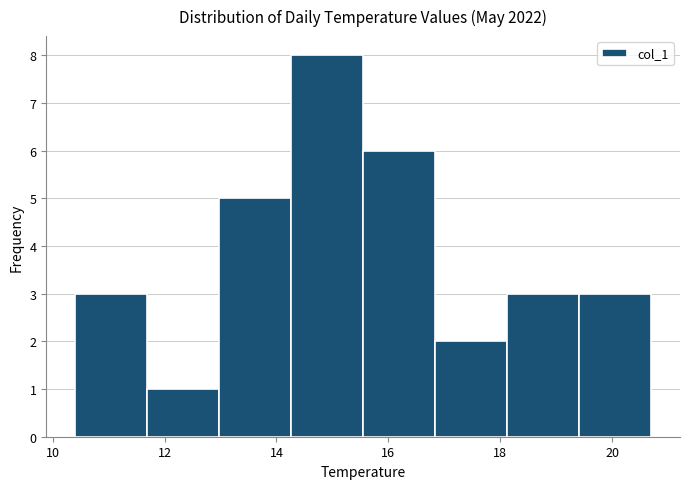

Which range on the x-axis has the tallest bar?

14.2 to 15.6